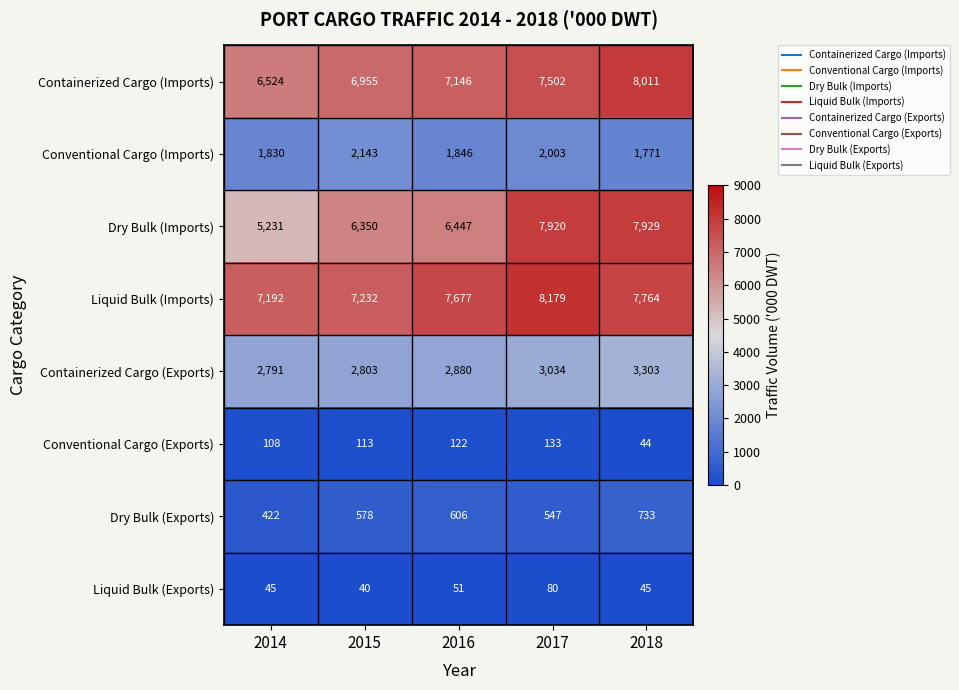

Which series has the largest total across all categories?

Liquid Bulk (Imports)